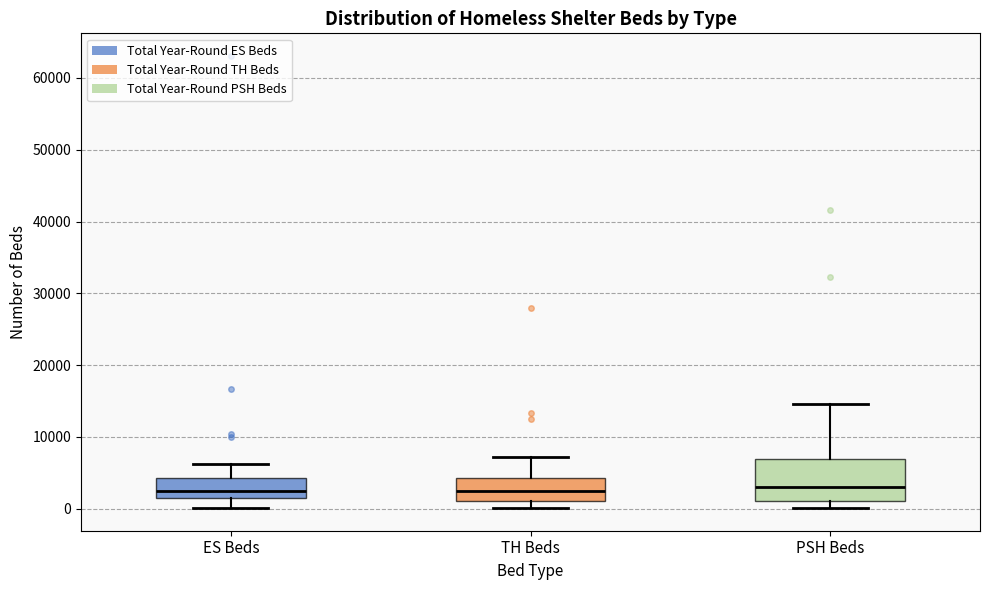

Reading left to right, read every box against the y-axis: the position of its median line, the range the box covers, and the ends of its whiskers. The values are not printed on the chart, so give them approximately, as read against the axis.

ES Beds: median 2000, box 1000 to 4000, whiskers 0 to 6000
TH Beds: median 3000, box 1000 to 4000, whiskers 0 to 7000
PSH Beds: median 3000, box 1000 to 7000, whiskers 0 to 15000